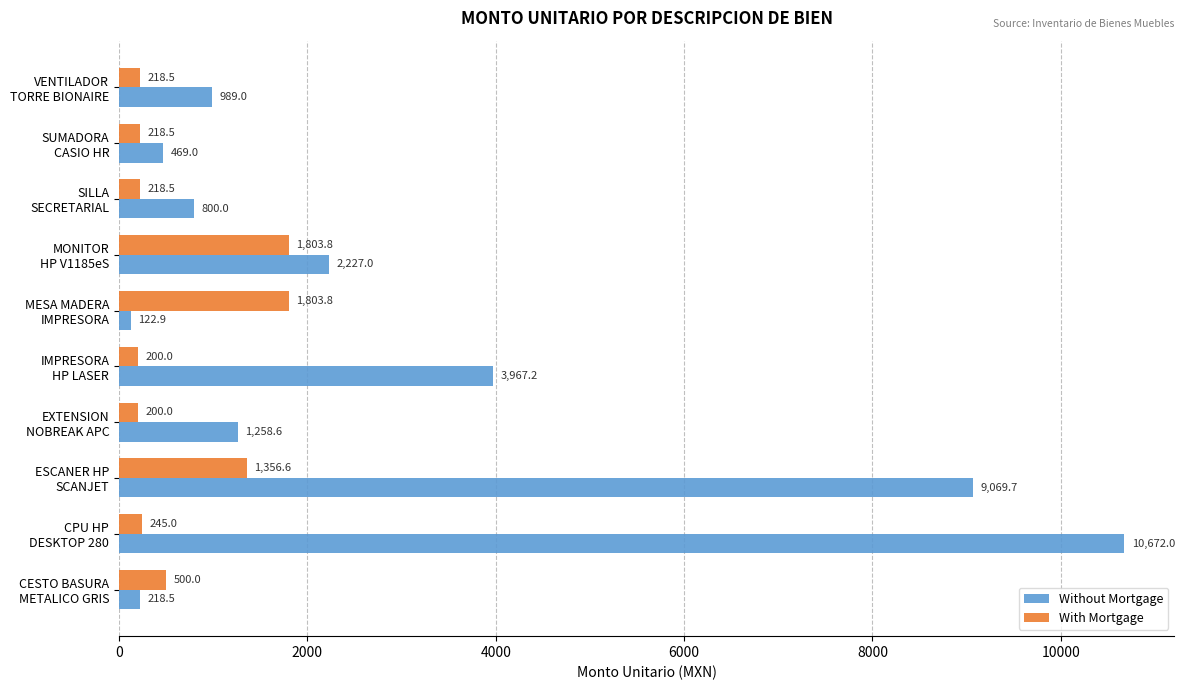

Which series has the largest total across all categories?

Without Mortgage